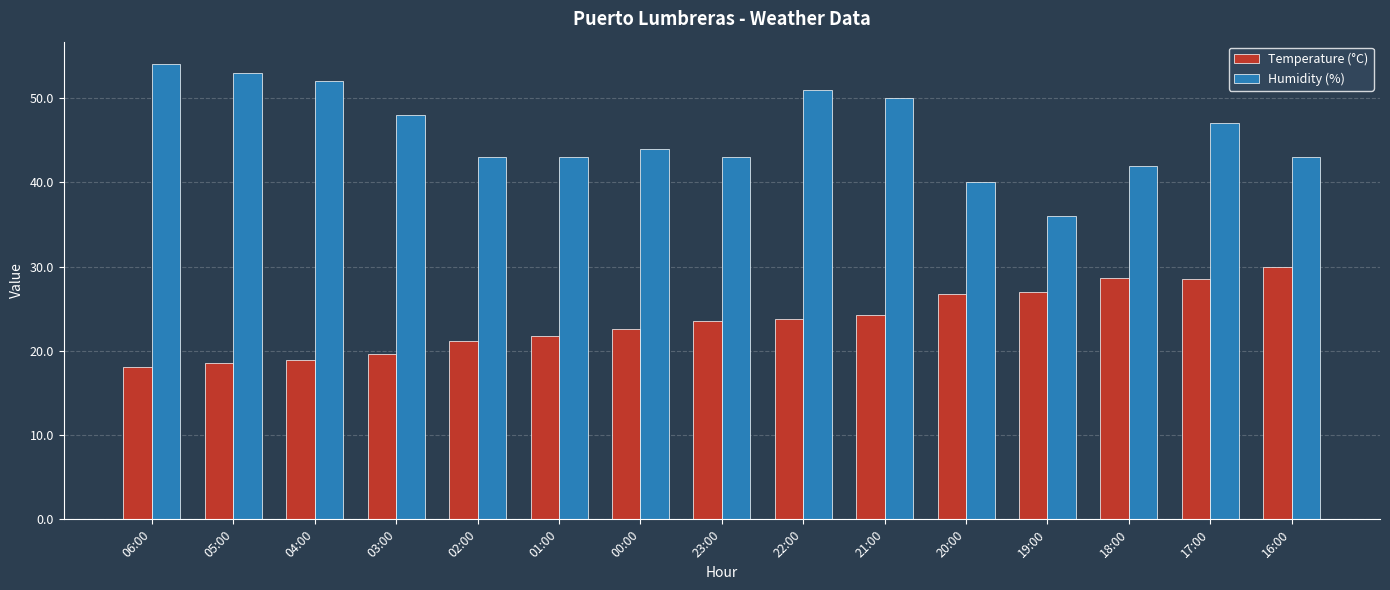

At which category does the chart reach its peak across all series?

06:00